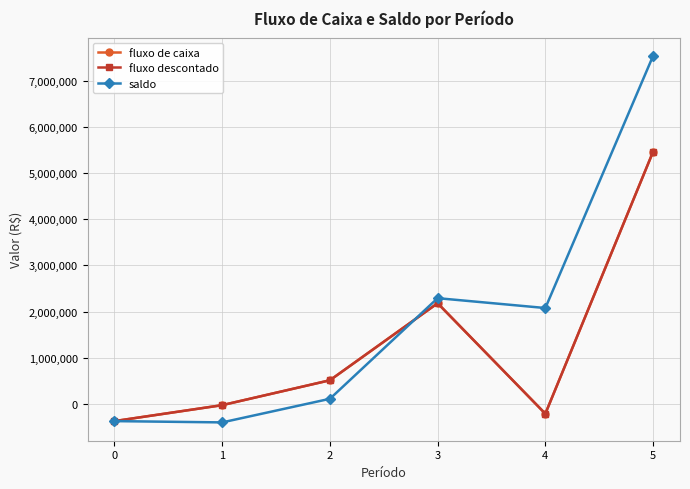

The fluxo descontado series shows 2181046.9 at 3. True or false?

True